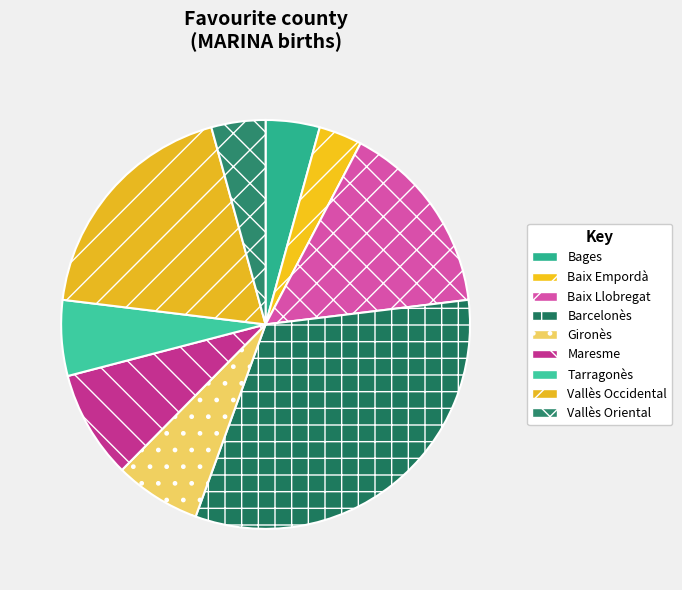

How many segments does this pie chart have?

9